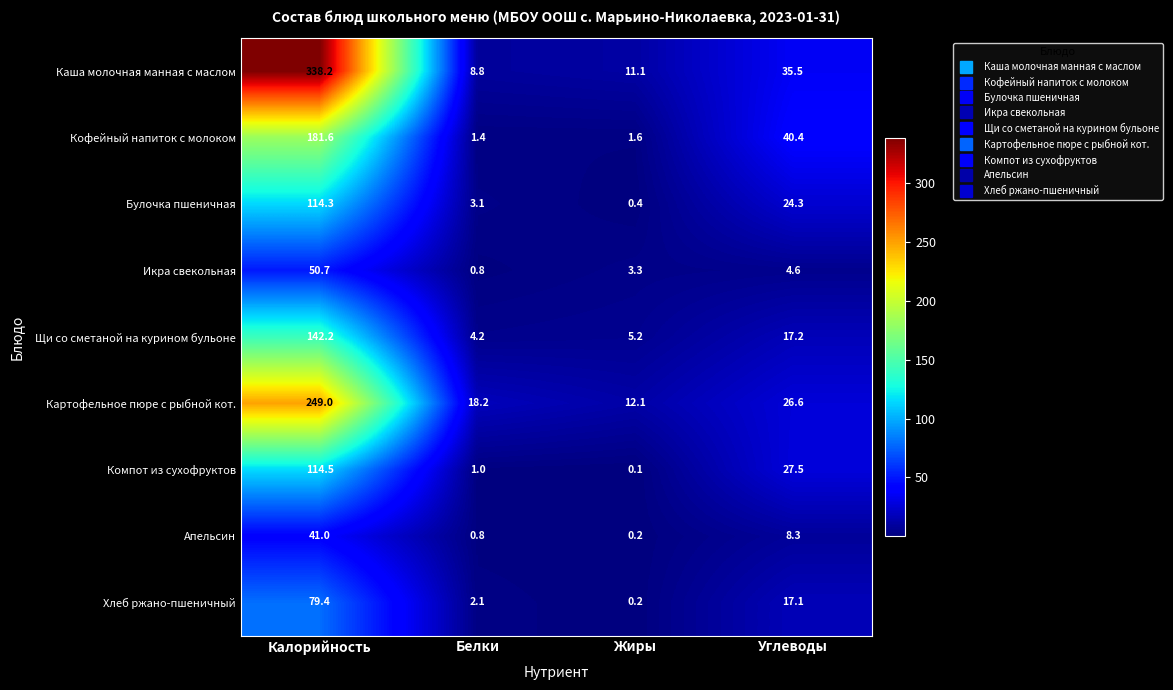

Which series changed the most between Жиры and Углеводы?

Кофейный напиток с молоком